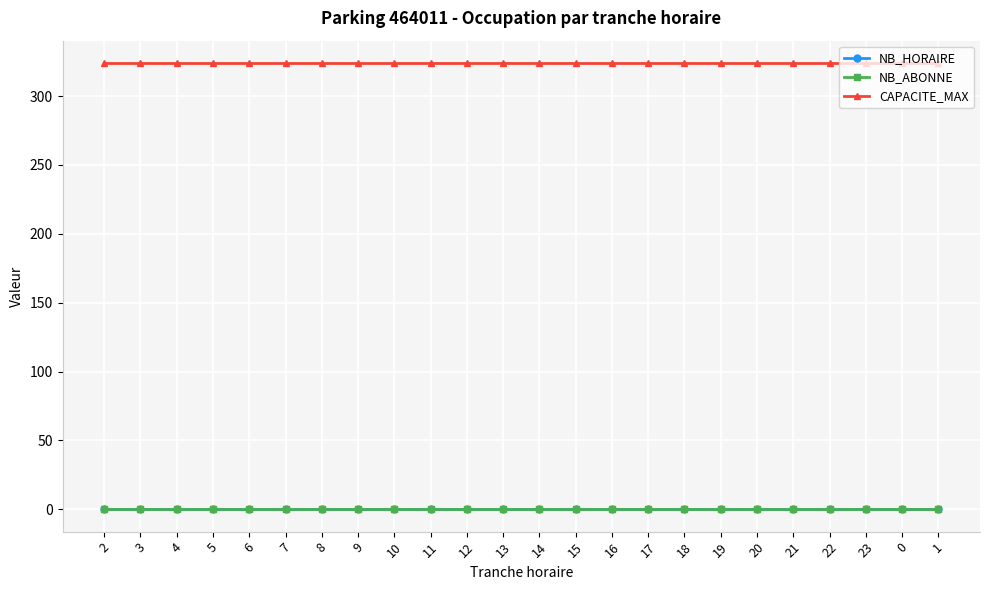

True or false: CAPACITE_MAX and NB_ABONNE intersect in this chart.

False